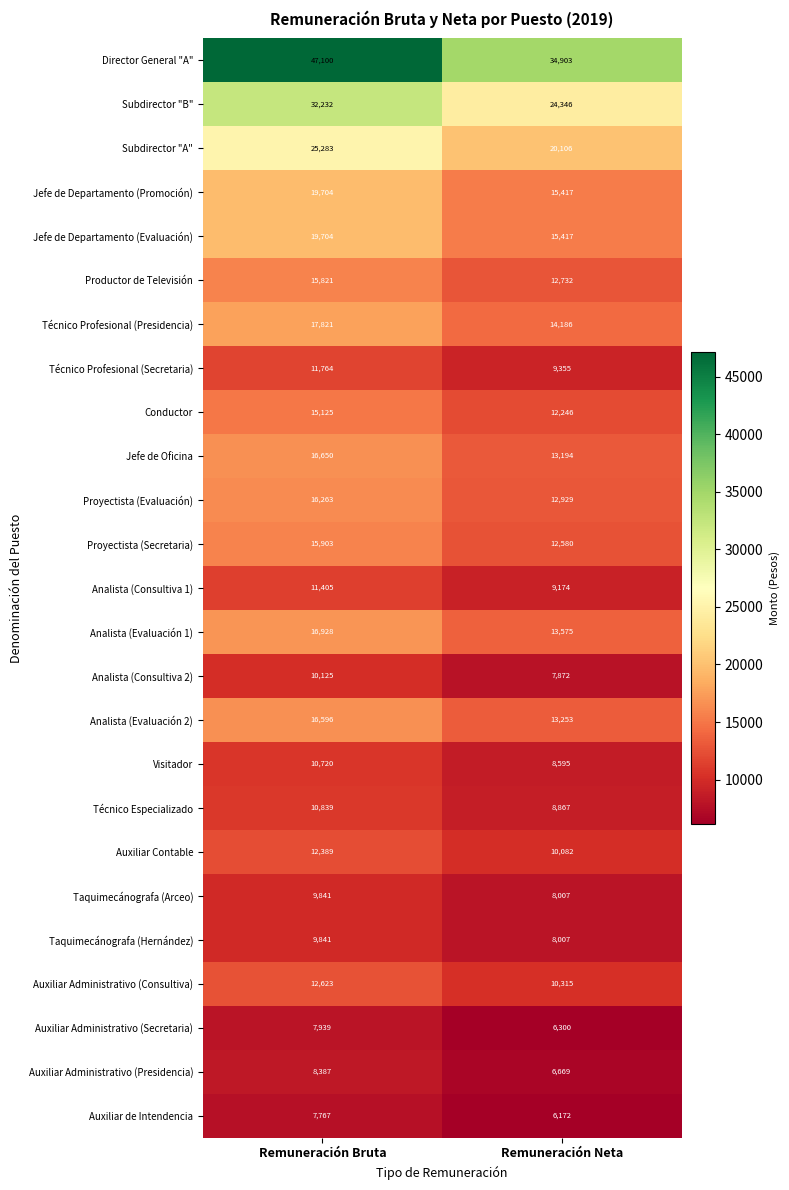

True or false: Director General "A" has a value of 50556 at Remuneración Neta.

False